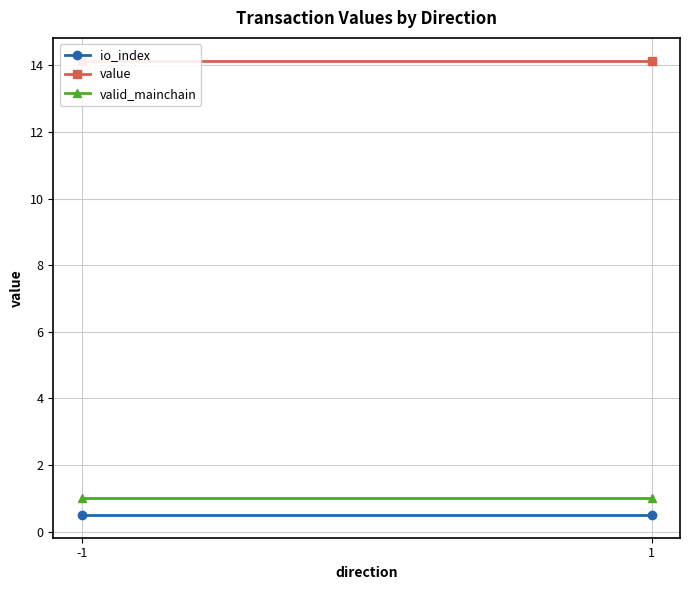

Reading left to right, transcribe all the data shown in this chart.

io_index: 0.5	0.5
value: 14.1	14.1
valid_mainchain: 1.0	1.0